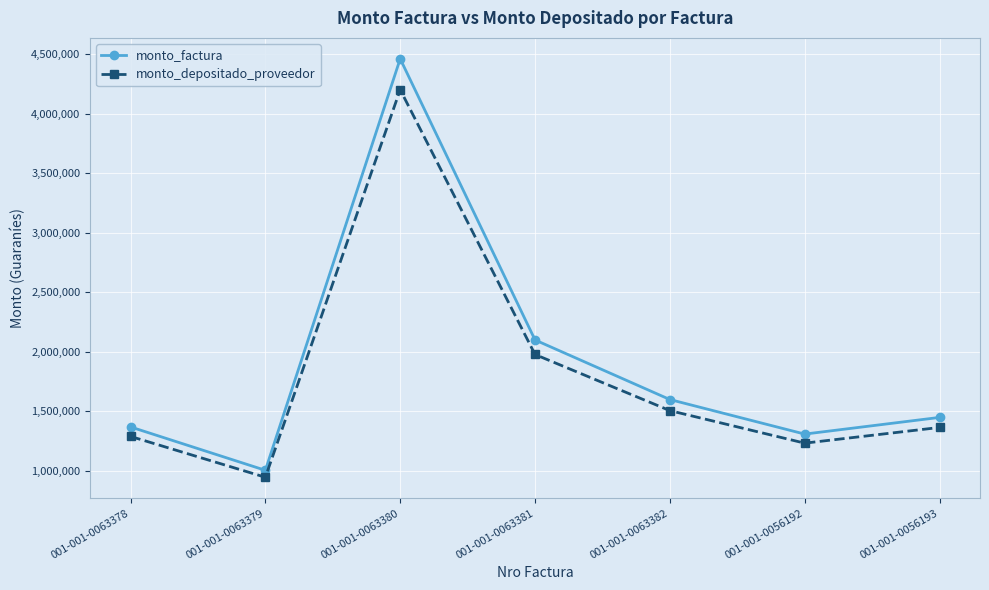

True or false: monto_factura and monto_depositado_proveedor intersect in this chart.

False